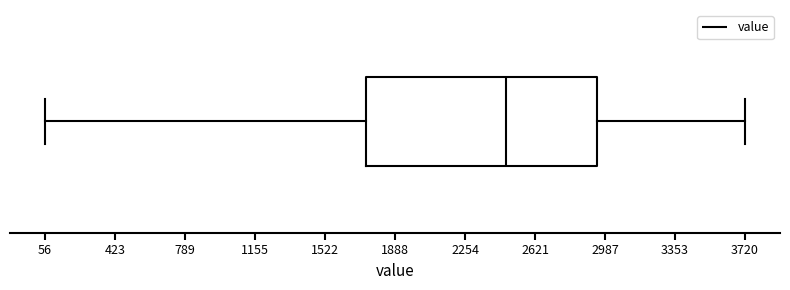

Transcribe this box plot: give where the median line is, the range the box spans, and where the two whiskers end, as read against the x-axis. The values are not printed on the chart, so give them approximately, as read against the axis.

median 2450, box 1750 to 2950, whiskers 50 to 3700